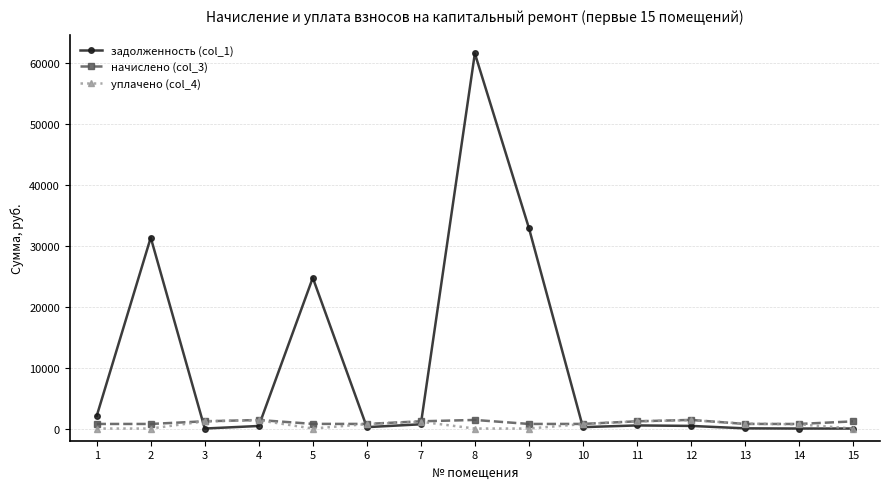

Which series changed the most between 5 and 6?

задолженность (col_1)